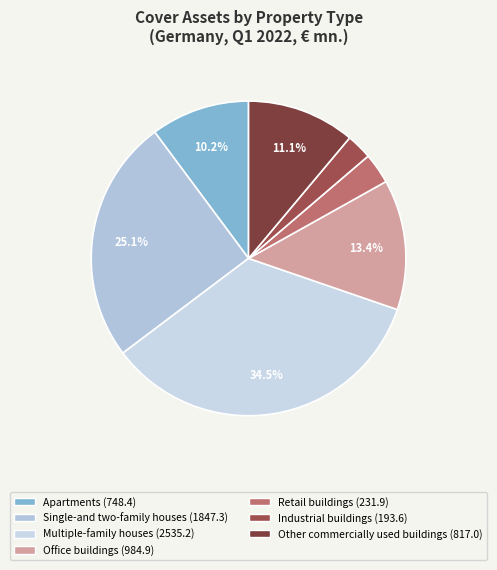

What is the smallest slice in the pie chart?

Industrial buildings